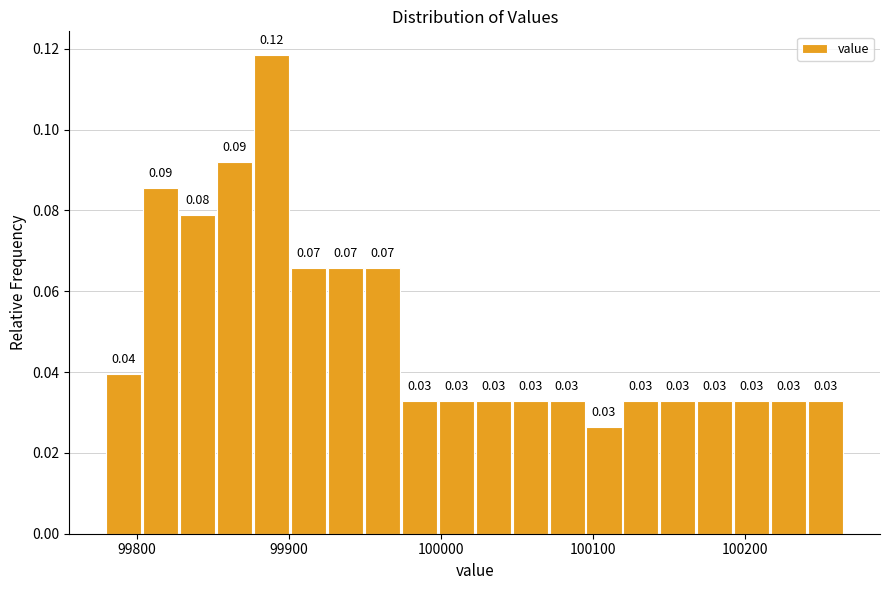

Around what value on the x-axis is the tallest bar? Give the approximate position of its centre, as read against the axis.

99890